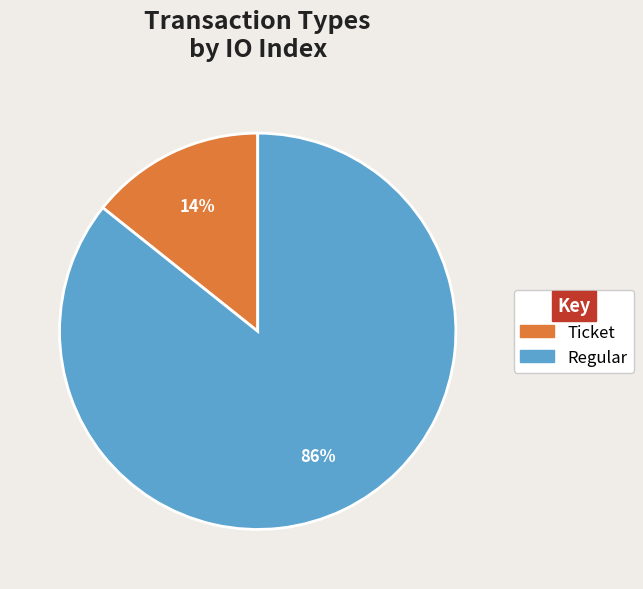

To the nearest percent, what is the combined percentage of Ticket and Regular?

100%